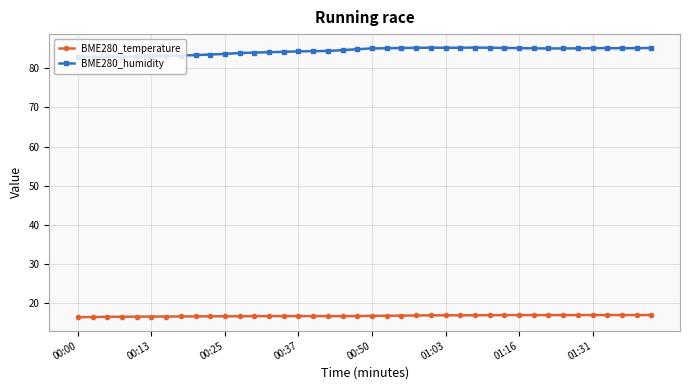

What is the difference between the maximum and minimum values in the BME280_humidity series?

2.4